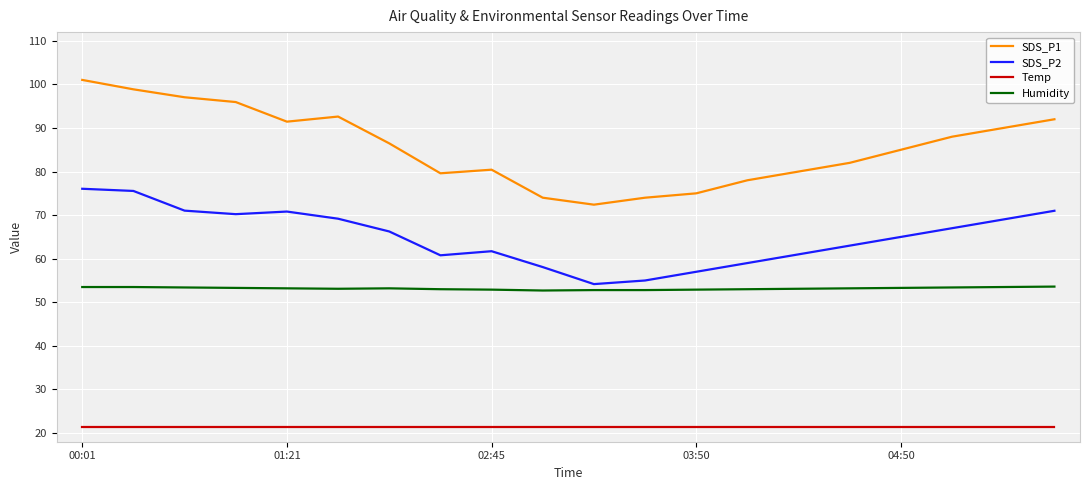

Which series has the largest total across all categories?

SDS_P1